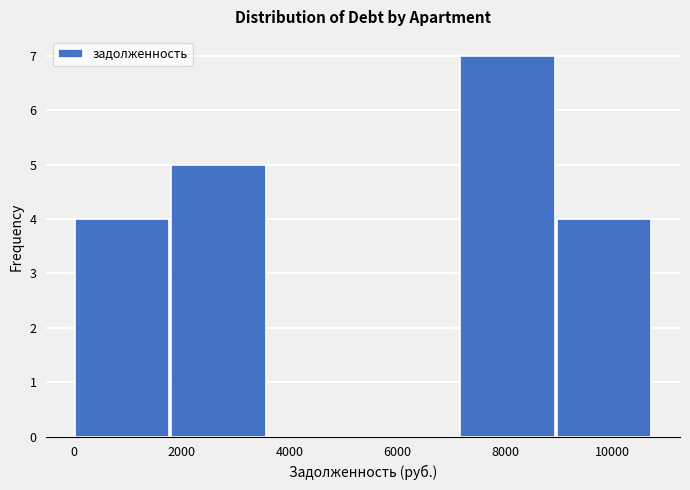

Reading left to right, transcribe this chart: for each bar, give the range it covers on the x-axis and its height. Neither the bar edges nor the heights are printed on the chart, so give them approximately, as read against the axes.

0 to 1800: 4
1800 to 3600: 5
3600 to 5400: 0
5400 to 7200: 0
7200 to 9000: 7
9000 to 10800: 4